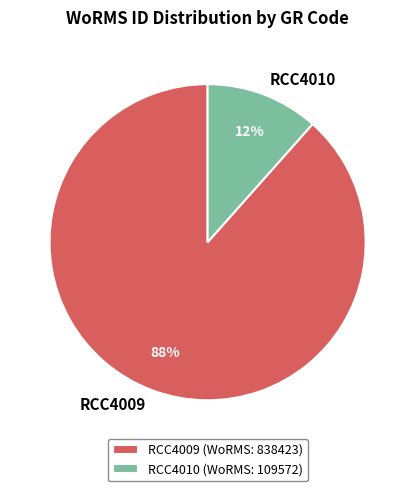

To the nearest percent, what is the average slice percentage?

50%